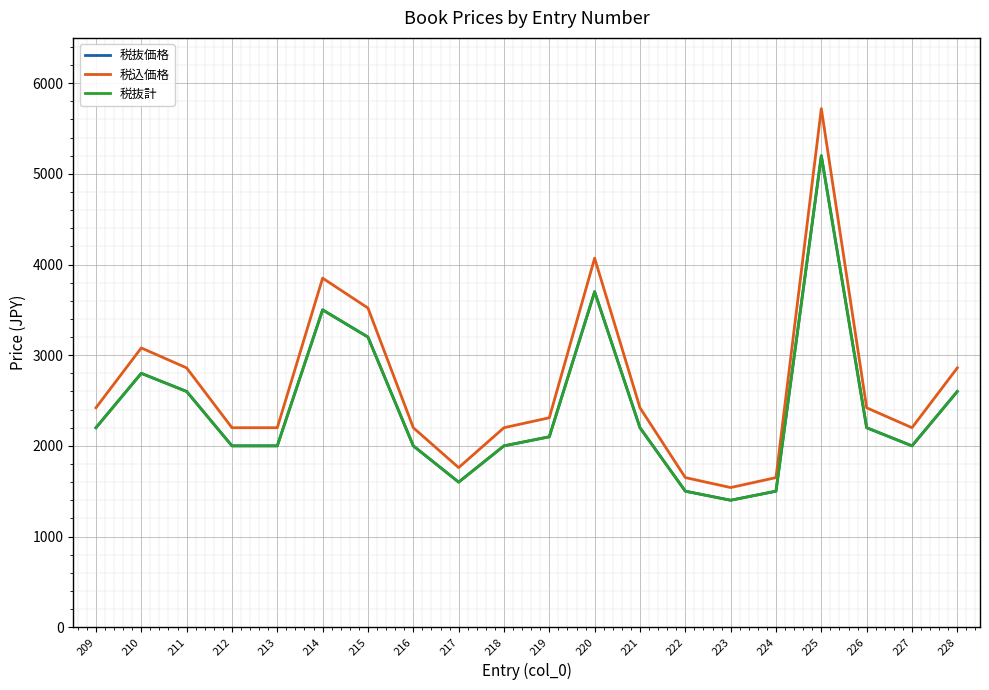

Does the chart display data point markers on the line(s)?

No